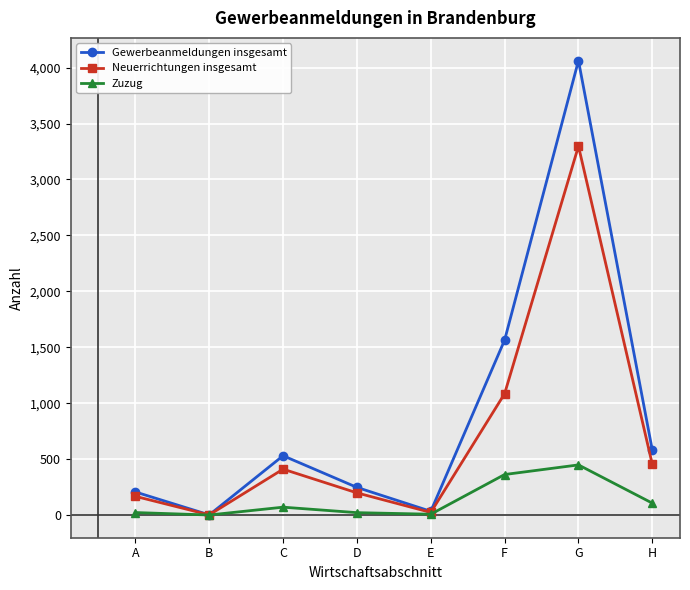

At which label is Gewerbeanmeldungen insgesamt closest to 2032?

F